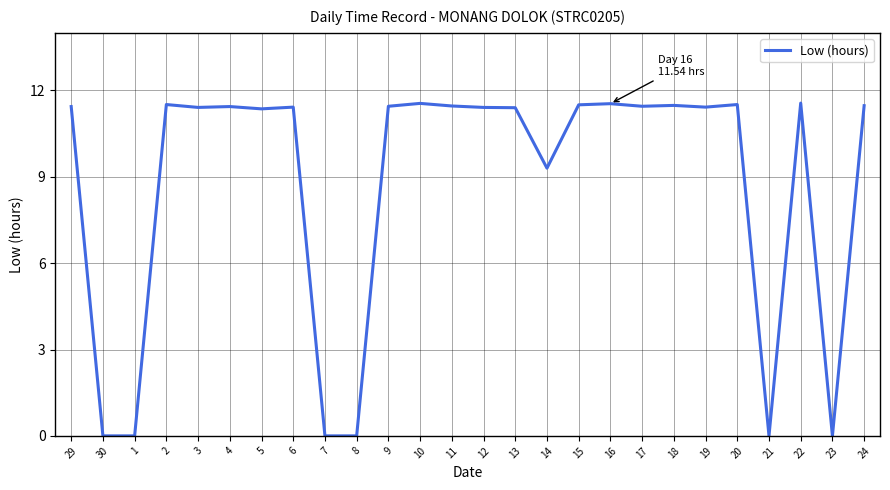

What is the maximum value shown in the chart?

11.6